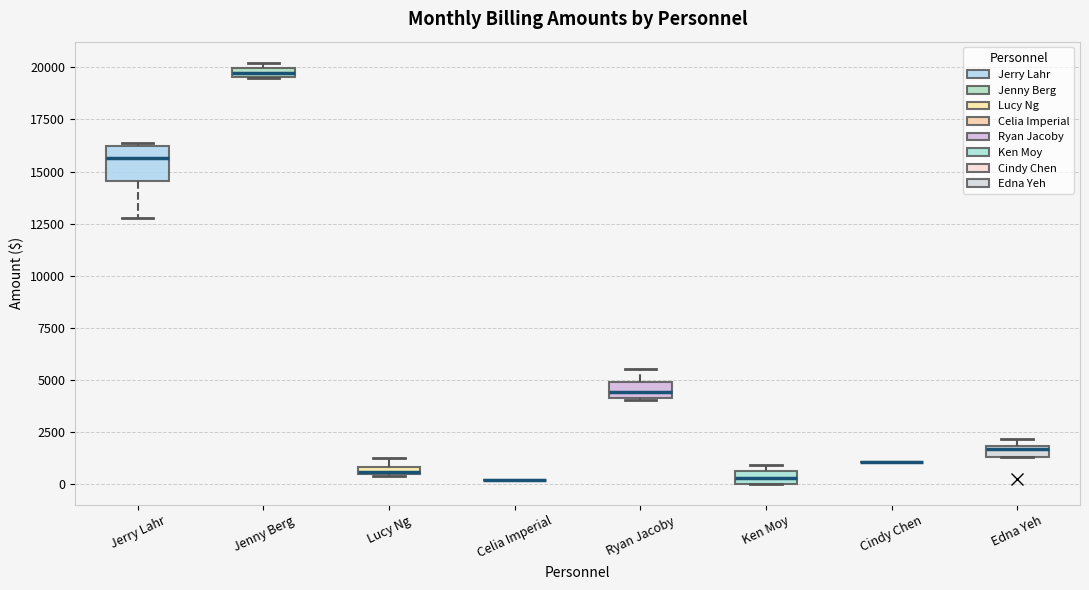

Which box is the tallest, from its lower edge to its upper edge?

Jerry Lahr